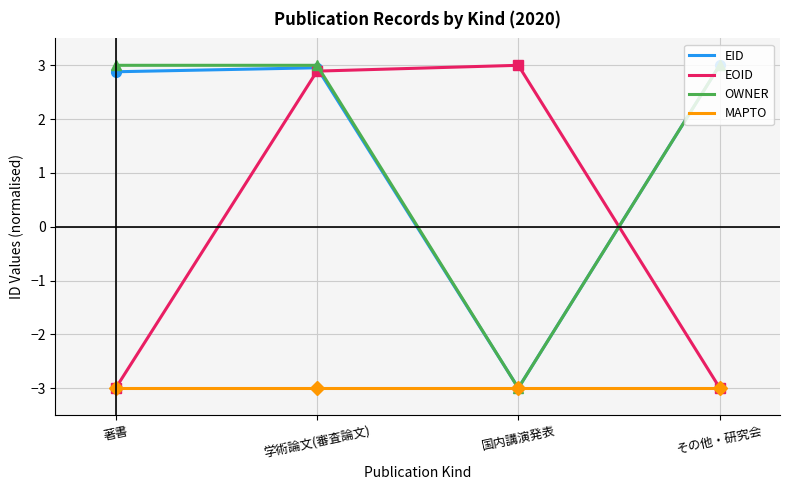

How many values in the EID series exceed 2?

3